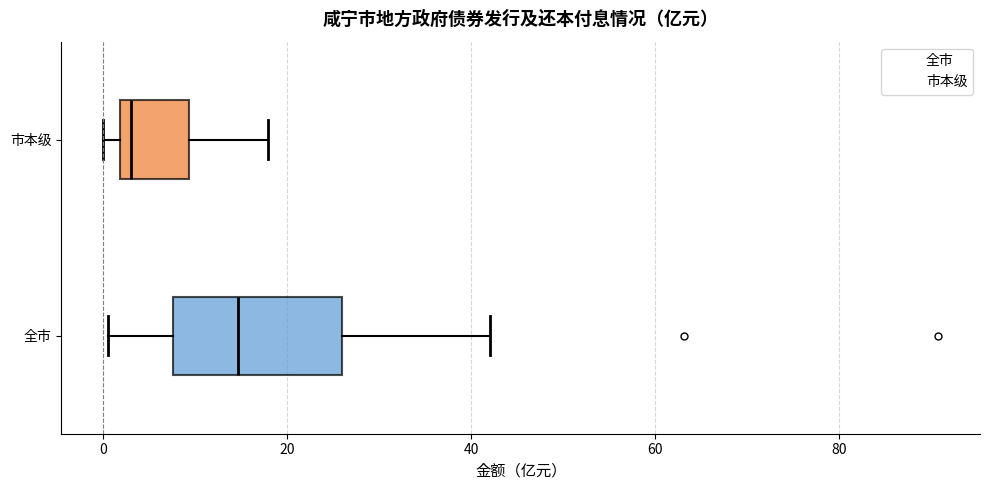

Which box's median line is the furthest to the right?

全市